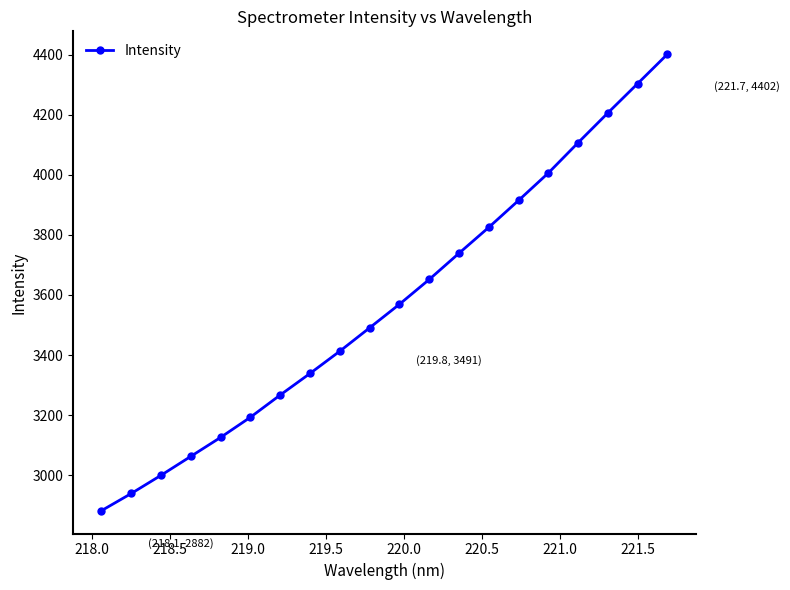

What is the value of the 20th point from the left?

4401.9